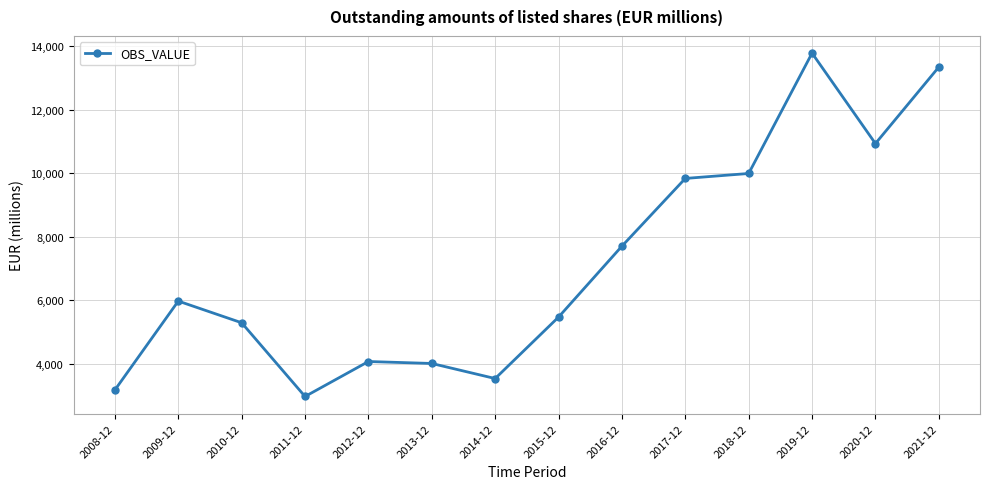

Between 2015-12 and 2010-12, which is larger?

2015-12